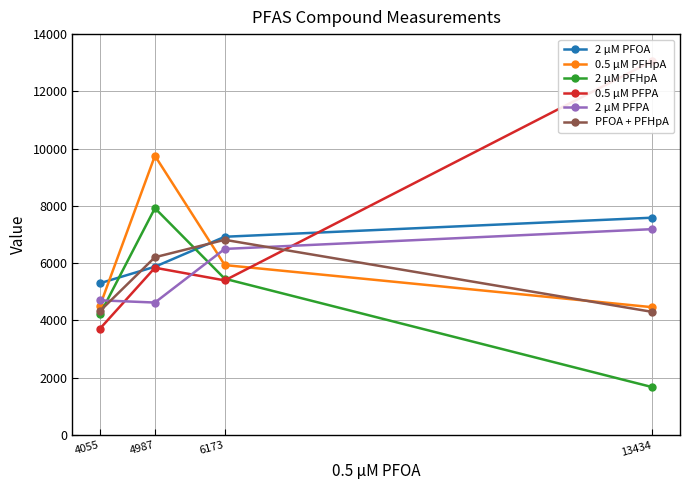

Rank the categories by 2 µM PFHpA value from lowest to highest.

13434, 4055, 6173, 4987